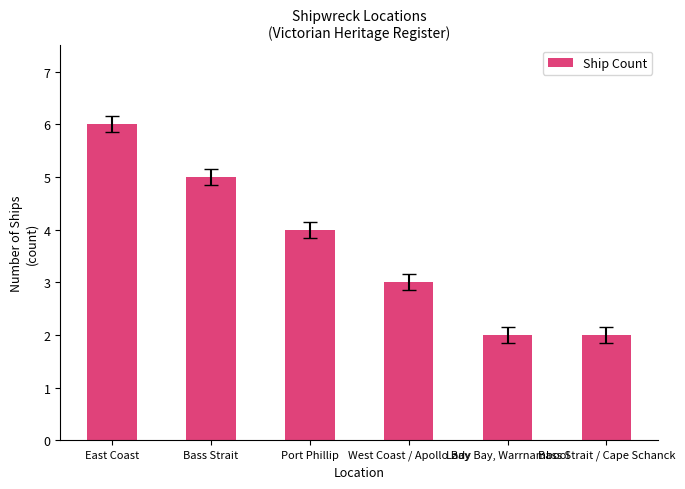

What is the value of the 6th bar from the left?

2